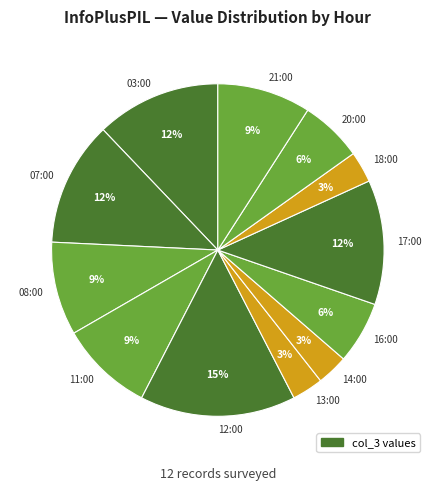

What is the largest slice in the pie chart?

12:00